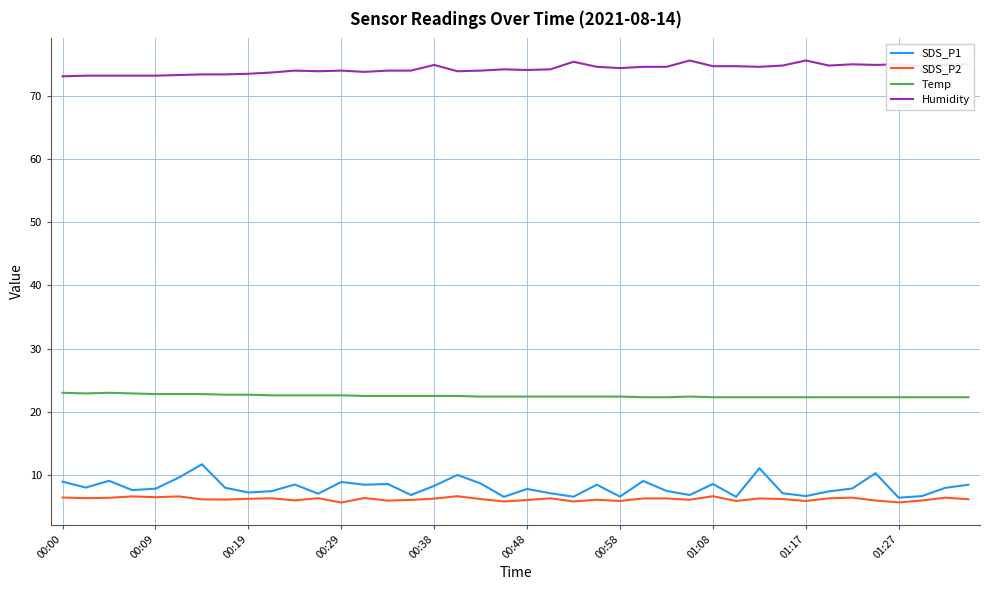

True or false: SDS_P2 and Humidity intersect in this chart.

False